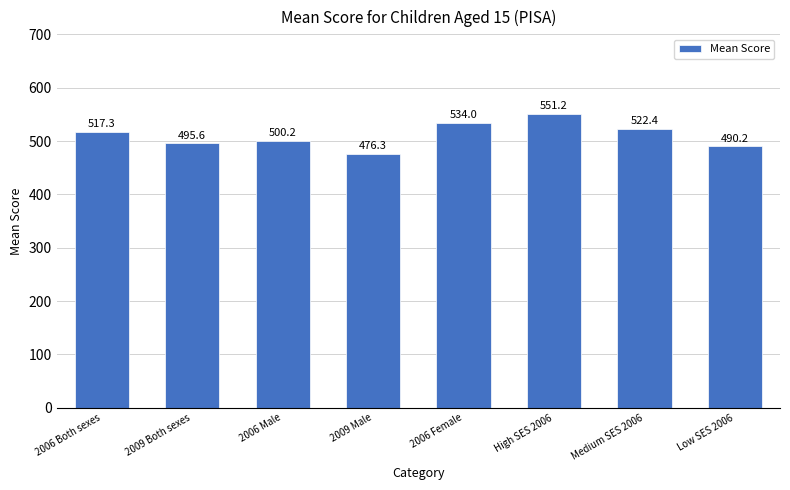

What is the change in value from 2009 Male to Low SES 2006?

+13.9